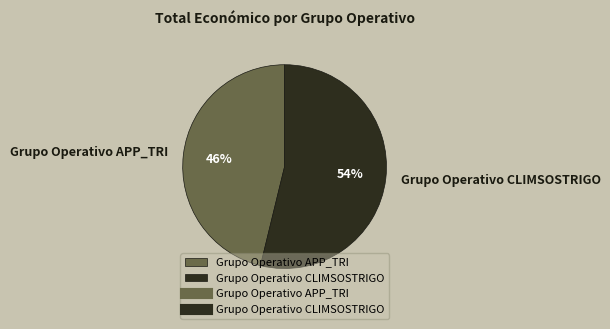

Is the sum of Grupo Operativo CLIMSOSTRIGO and Grupo Operativo APP_TRI greater than half?

Yes